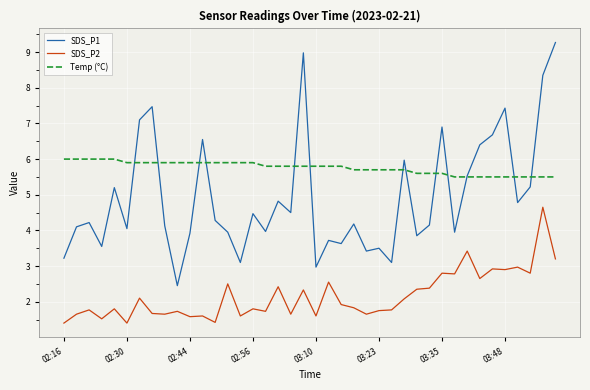

What is the maximum value for SDS_P2?

4.7